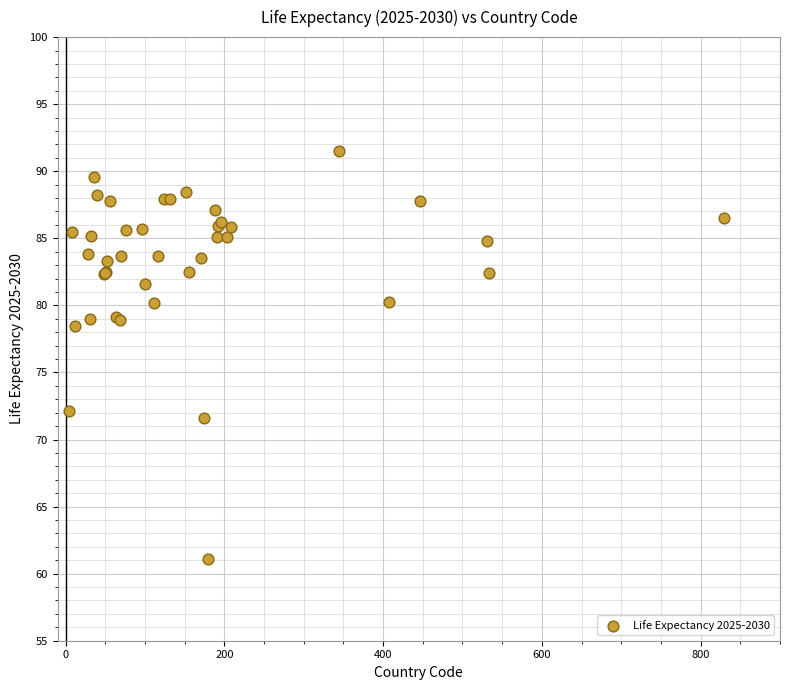

What Y value in the scatter plot is closest to 76?

78.5